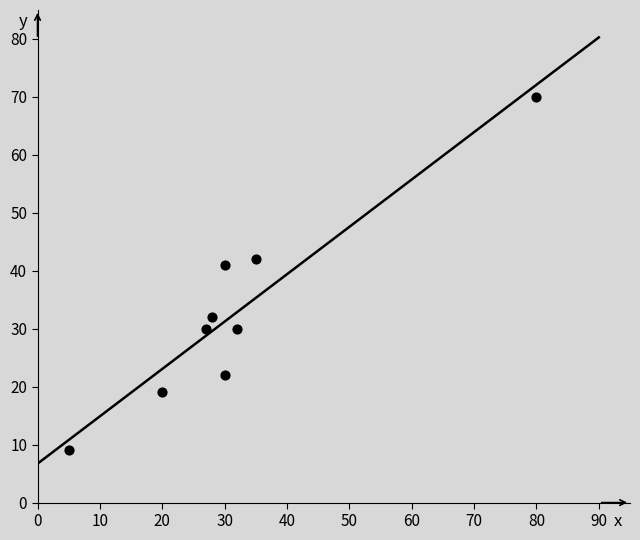

What is the average Y value?

33